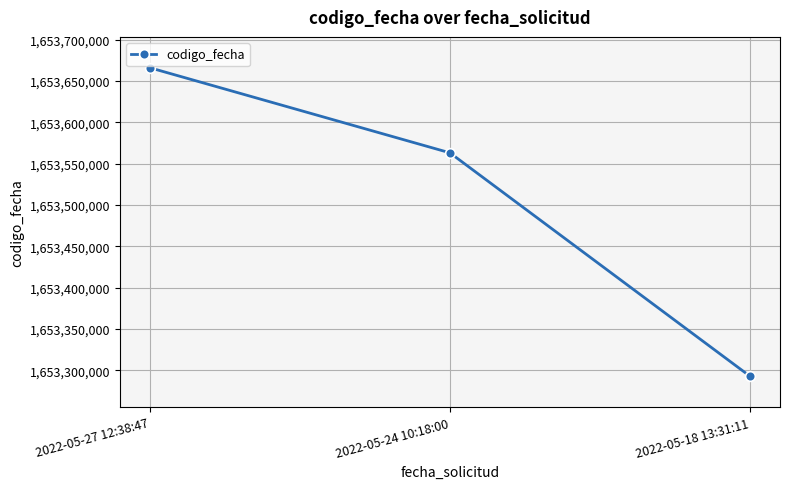

Which label corresponds to the largest value in the chart?

2022-05-27 12:38:47